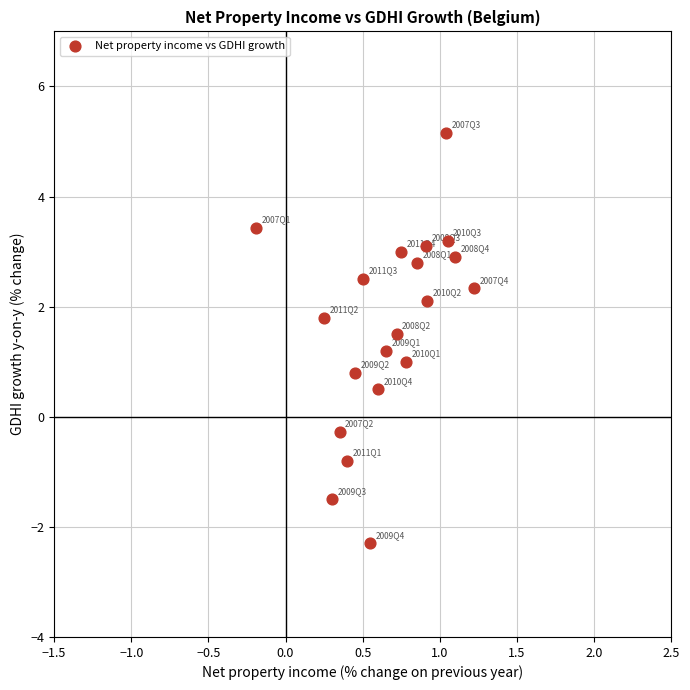

What is the range of Y values (max minus min)?

7.5